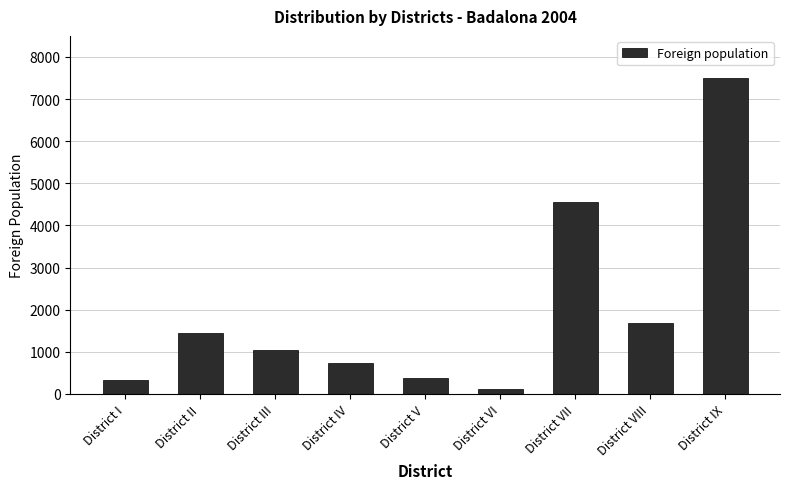

What position from the left is District IV?

4